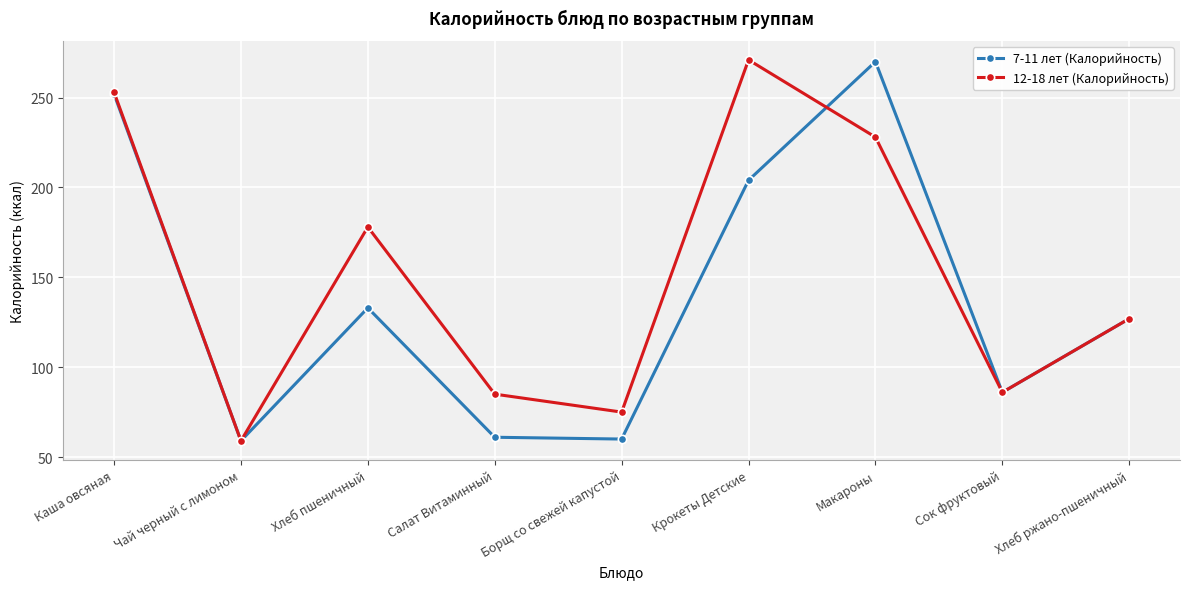

Between Хлеб пшеничный and Макароны, which series saw the biggest shift?

7-11 лет (Калорийность)